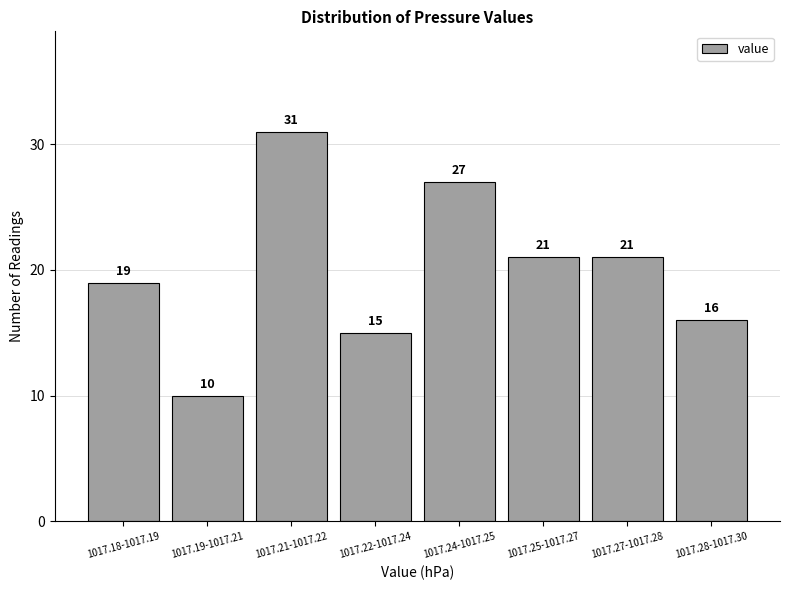

Reading right to left, what are all the values shown in this chart?

16	21	21	27	15	31	10	19